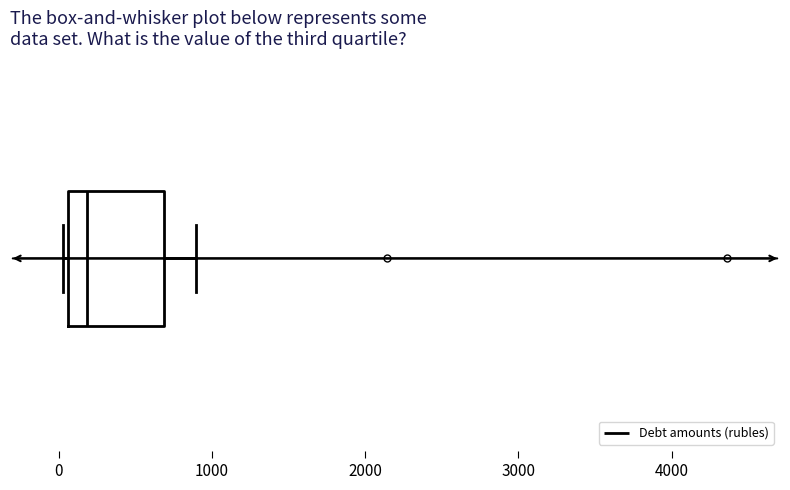

Read this box plot against the x-axis: the position of the median line, the range covered by the box, and the ends of both whiskers. The values are not printed on the chart, so give them approximately, as read against the axis.

median 200, box 100 to 700, whiskers 0 to 900